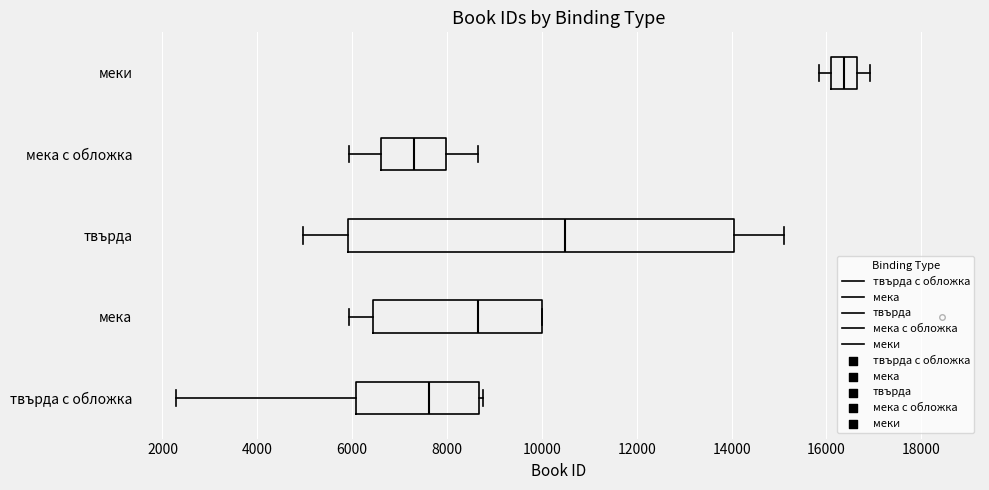

Where is the right edge of the box for твърда on the x-axis? The values are not printed on the chart, so give them approximately, as read against the axis.

14000